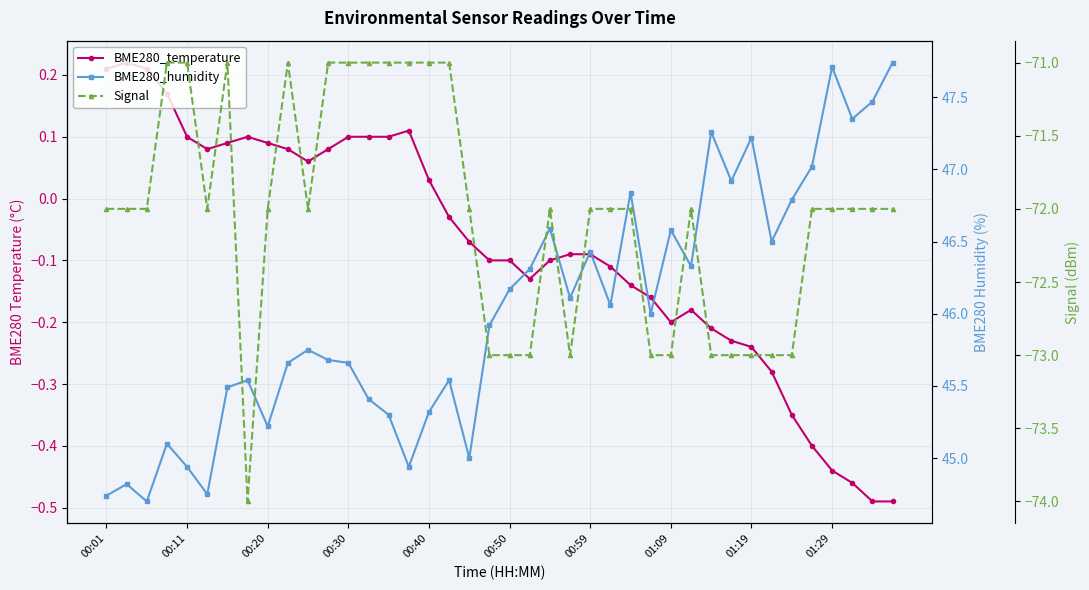

What is the difference between the maximum and second lowest values in the BME280_humidity series?

3.0